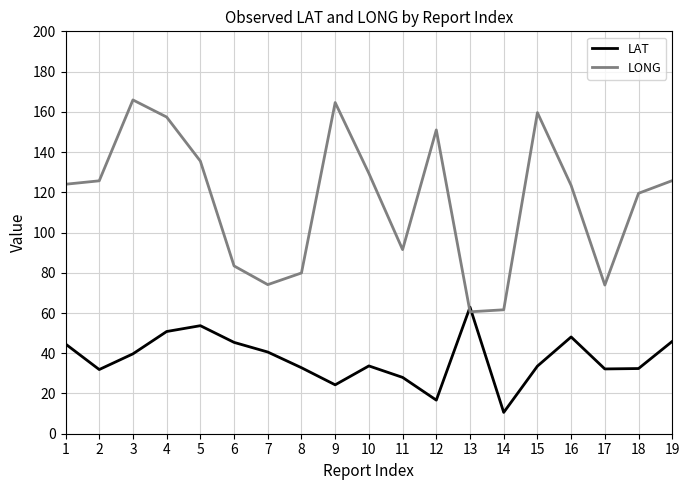

What is the total value across all series at 15?

193.2